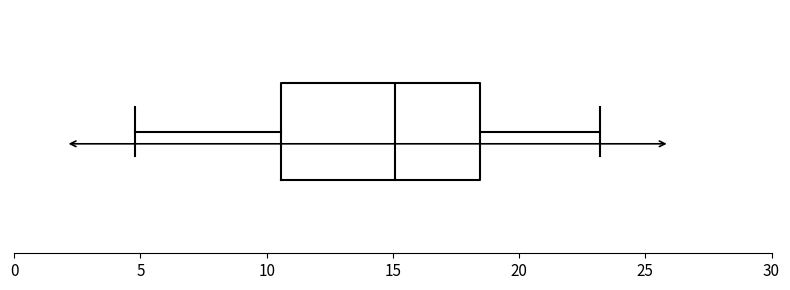

Read this box plot against the x-axis: the position of the median line, the range covered by the box, and the ends of both whiskers. The values are not printed on the chart, so give them approximately, as read against the axis.

median 15.0, box 10.5 to 18.5, whiskers 5.0 to 23.0